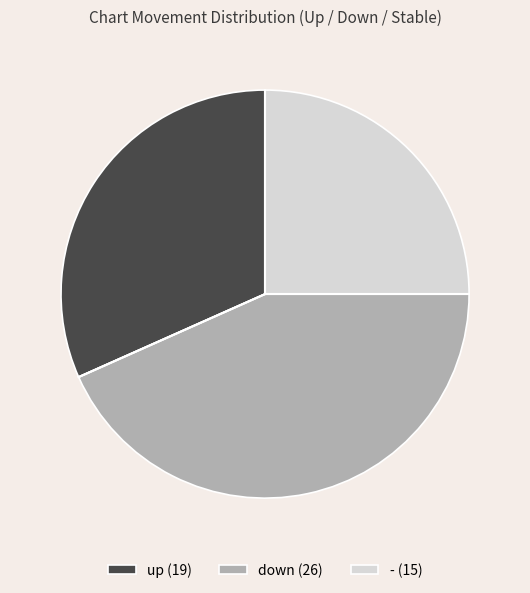

Is the sum of down (26) and up (19) greater than half?

Yes